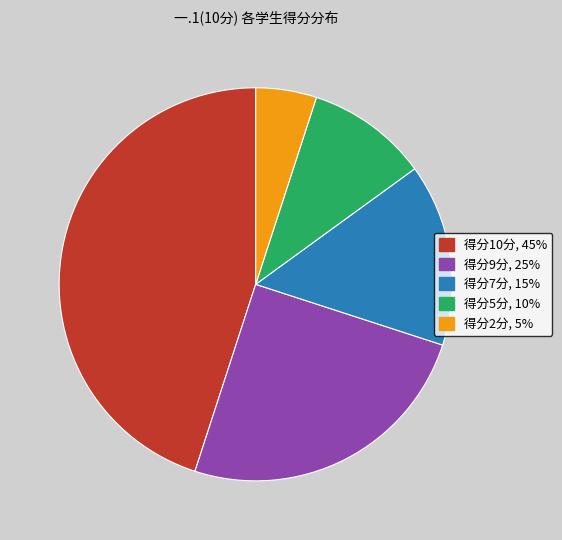

Is there any slice that represents more than half of the pie?

No